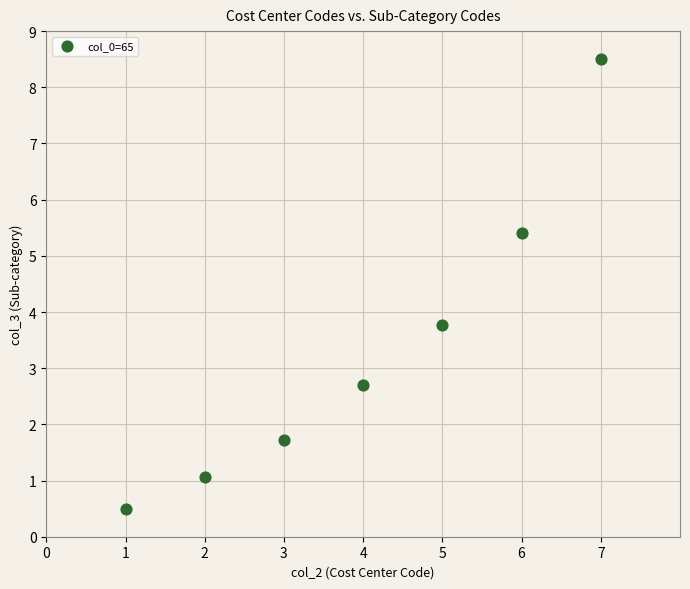

What Y value in the scatter plot is closest to 4?

3.8